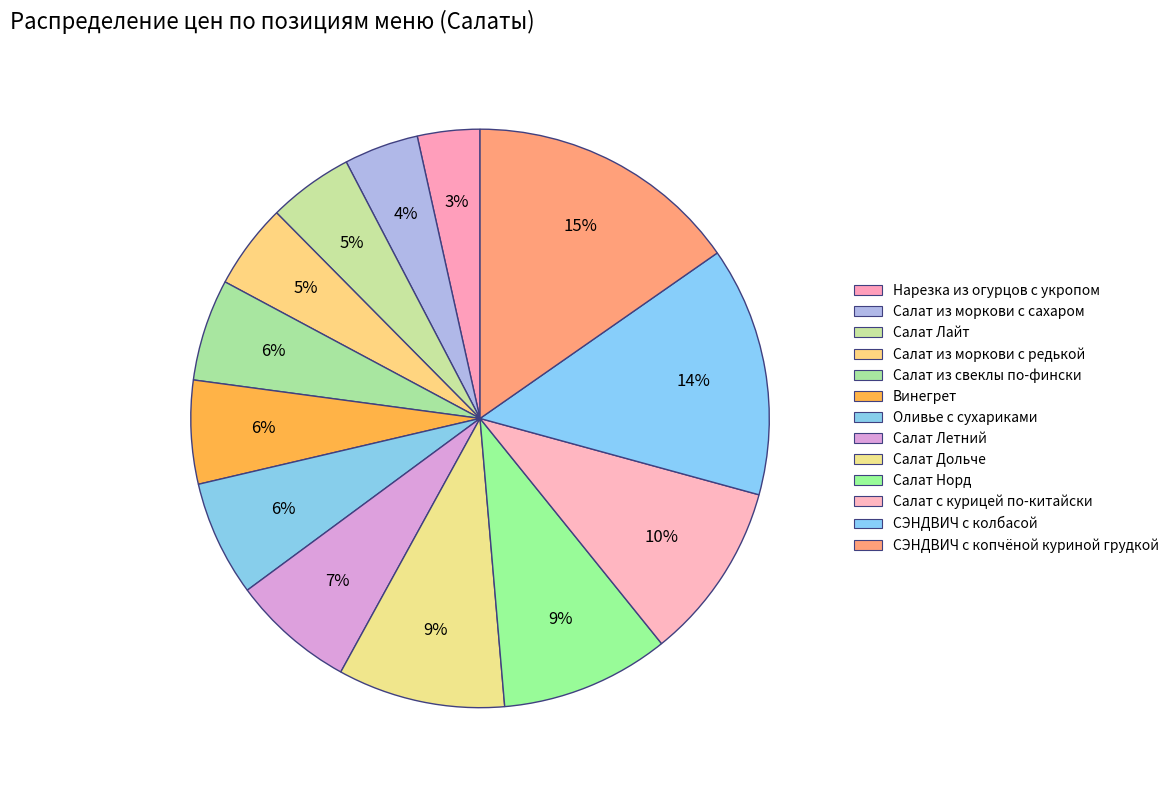

True or false: СЭНДВИЧ с колбасой accounts for 14% of the total.

True